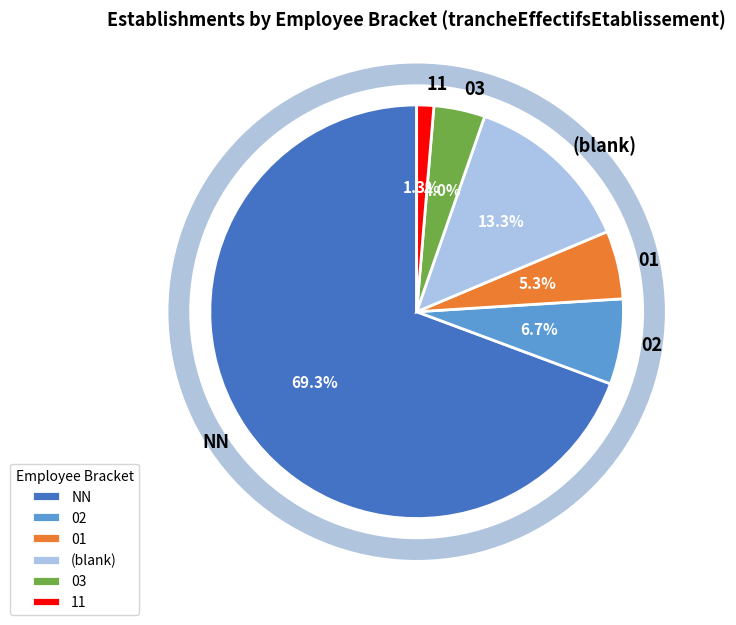

Which category accounts for the majority?

NN